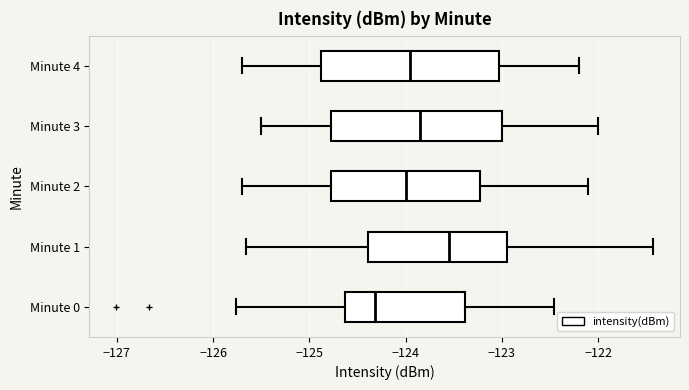

Reading bottom to top, read every box against the x-axis: the position of its median line, the range the box covers, and the ends of its whiskers. The values are not printed on the chart, so give them approximately, as read against the axis.

Minute 0: median -124.3, box -124.6 to -123.4, whiskers -125.8 to -122.5
Minute 1: median -123.5, box -124.4 to -122.9, whiskers -125.7 to -121.4
Minute 2: median -124.0, box -124.8 to -123.2, whiskers -125.7 to -122.1
Minute 3: median -123.8, box -124.8 to -123.0, whiskers -125.5 to -122.0
Minute 4: median -123.9, box -124.9 to -123.0, whiskers -125.7 to -122.2